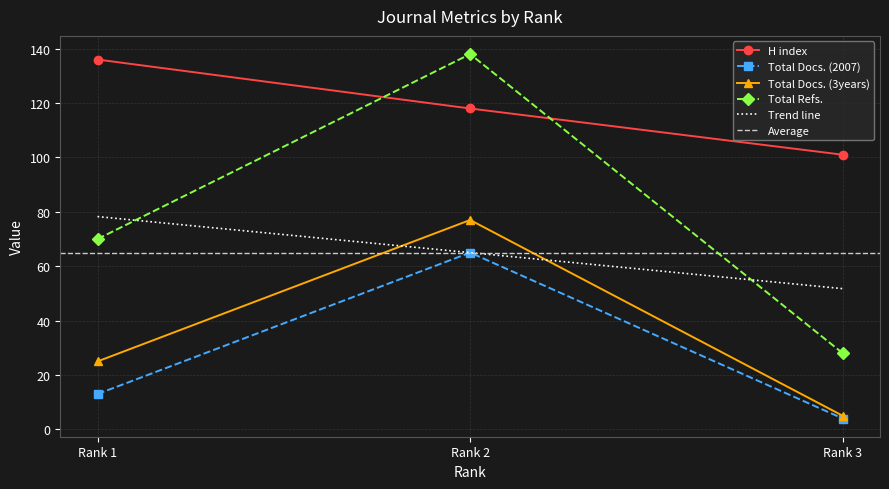

What is the value of the Total Docs. (2007) point at the 2nd from the left?

65